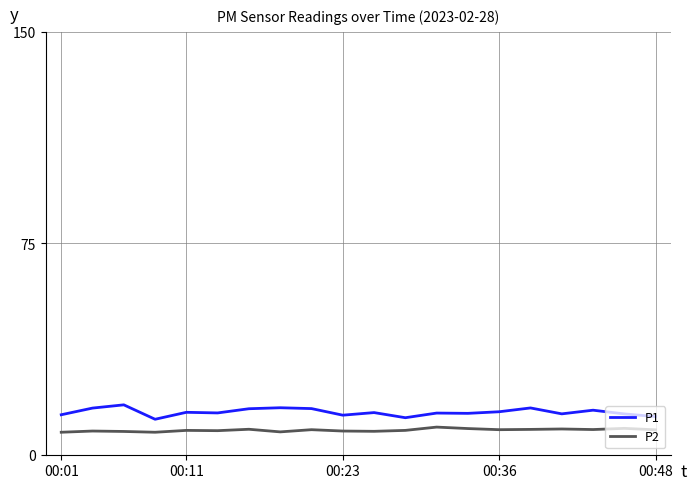

What is the lowest value of the P2 series?

7.9